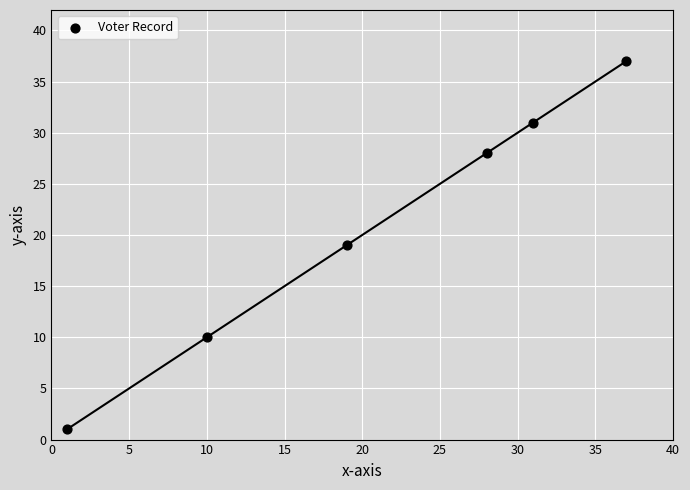

What is the average Y value?

21